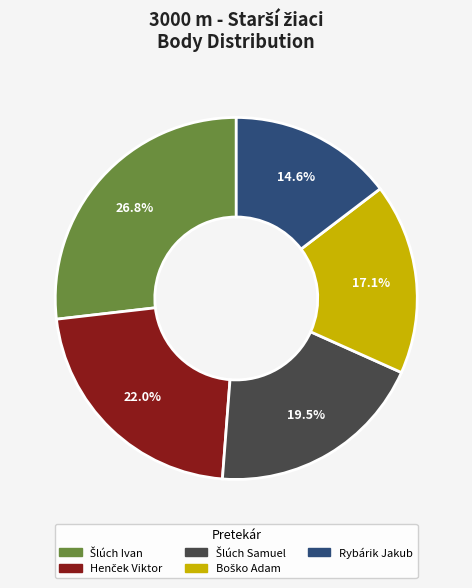

Which category has the smallest portion of the pie?

Rybárik Jakub